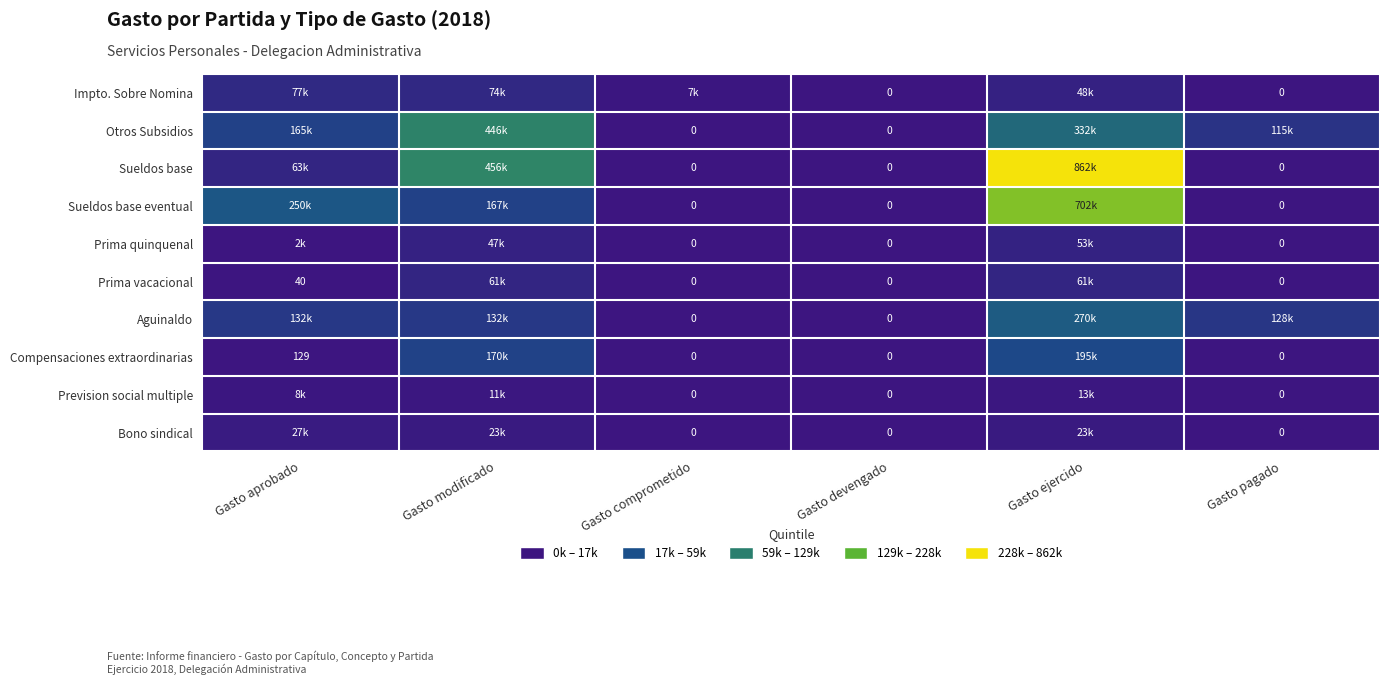

What is the sum of all Sueldos base values?

1380660.4